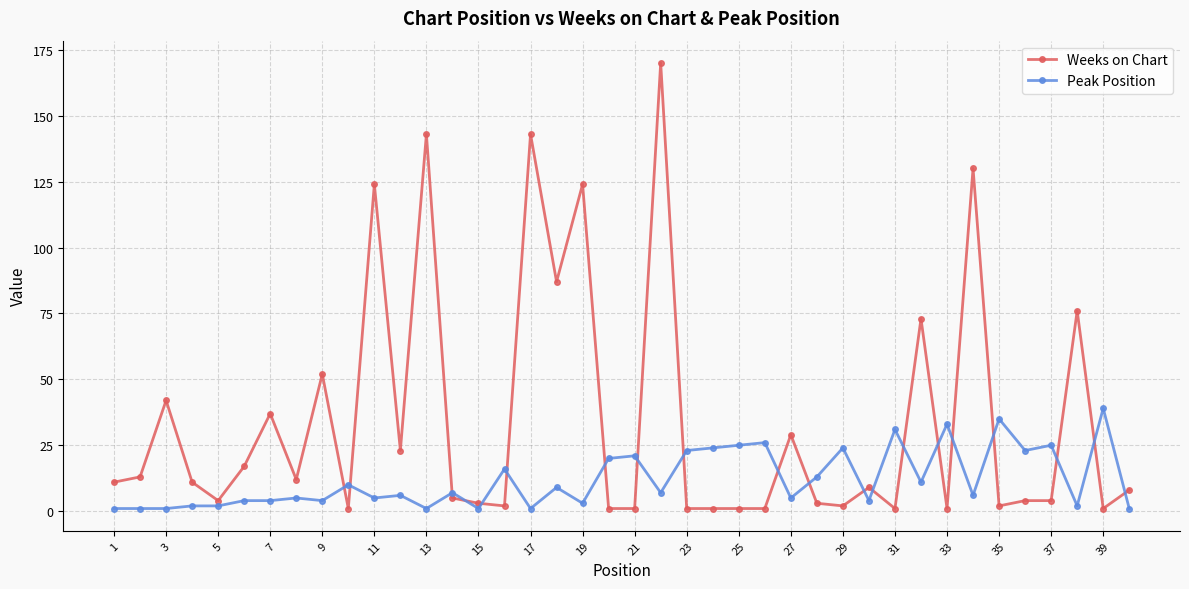

Rank the series by their average value, from highest to lowest.

Weeks on Chart, Peak Position